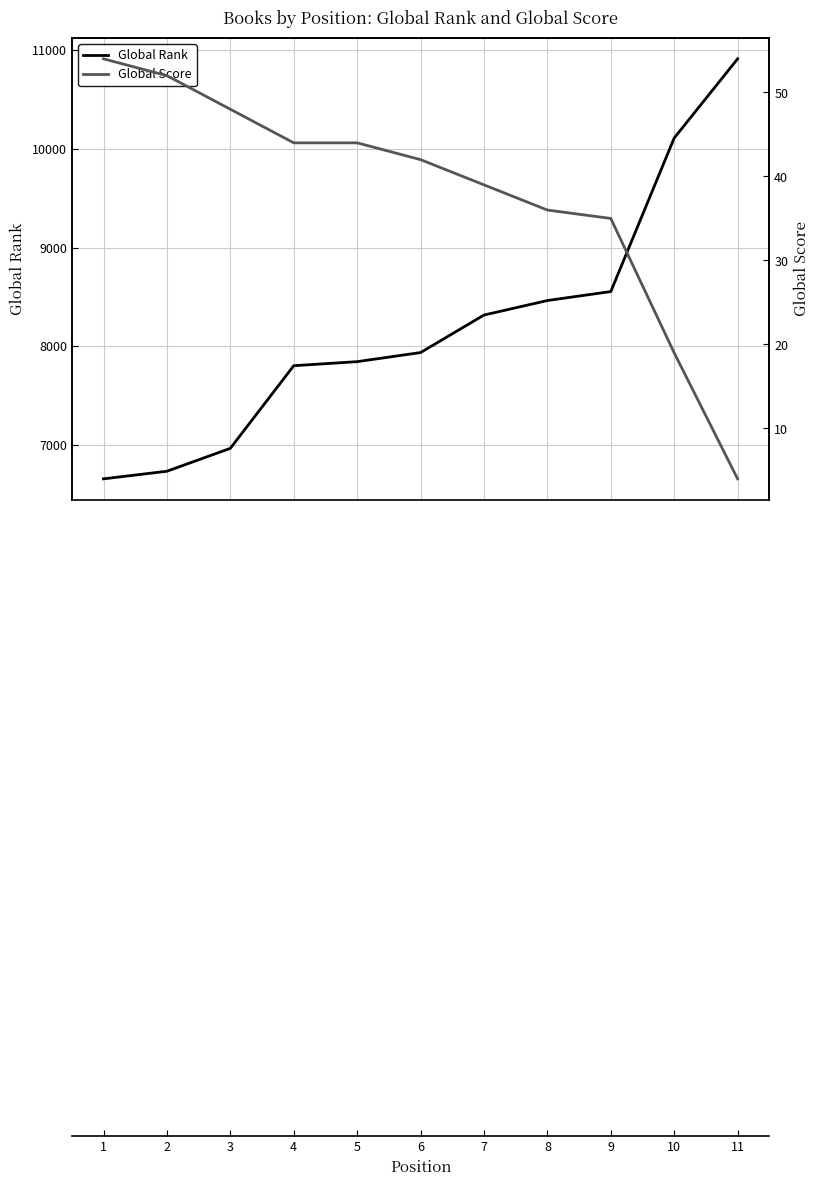

What is the difference between the second highest and second lowest values in the Global Score series?

33